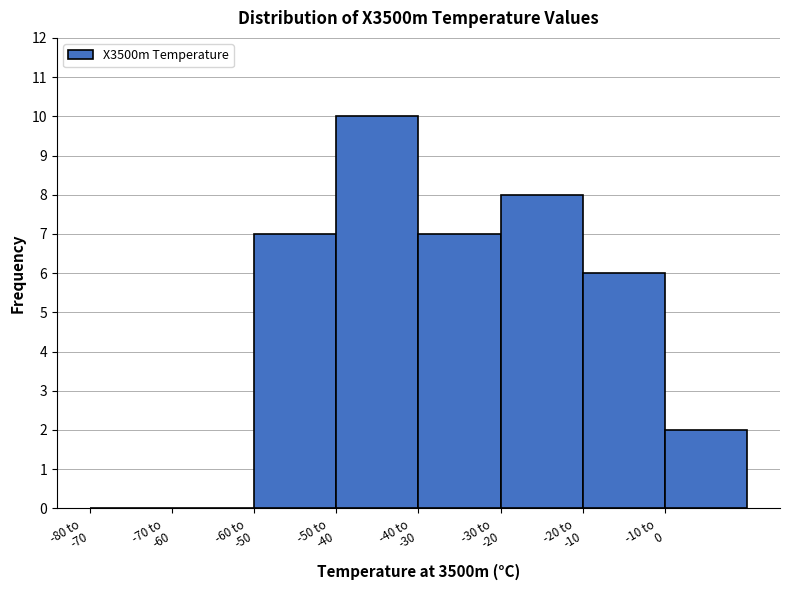

What is the maximum value shown in the chart?

10